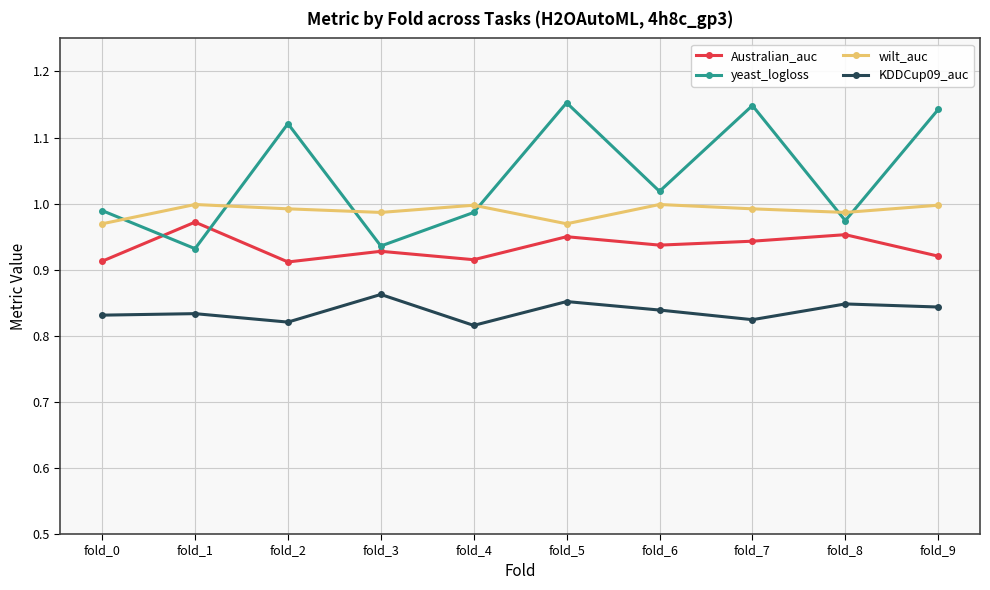

Which series has the widest spread of values?

yeast_logloss